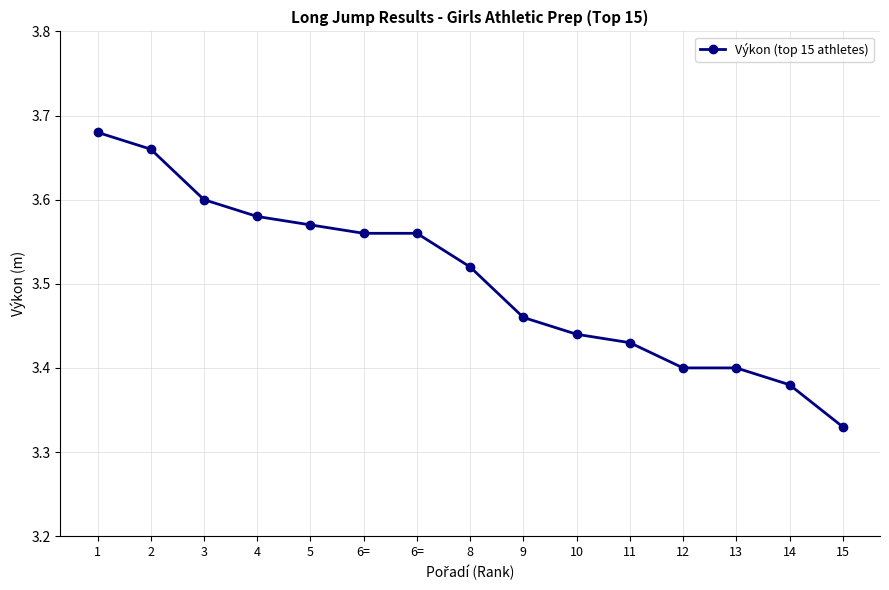

How many series are shown in this chart?

1